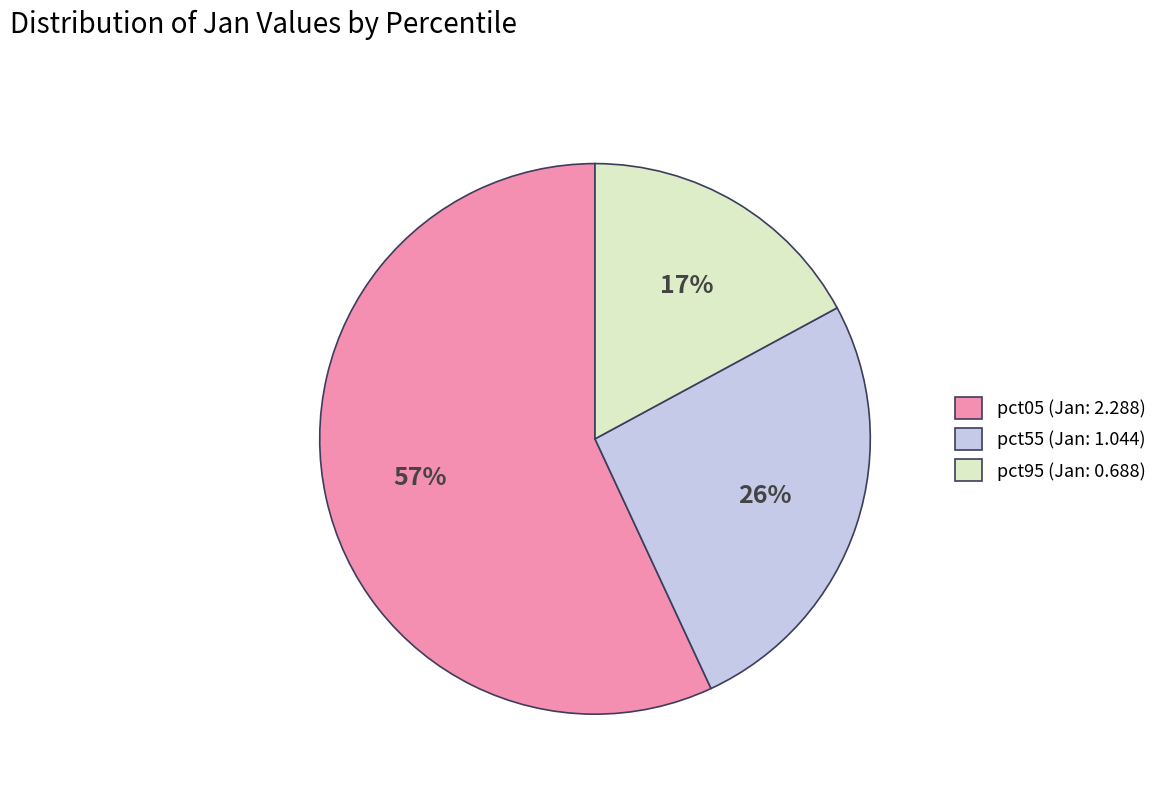

Between pct95 (Jan: 0.688) and pct55 (Jan: 1.044), which is larger?

pct55 (Jan: 1.044)